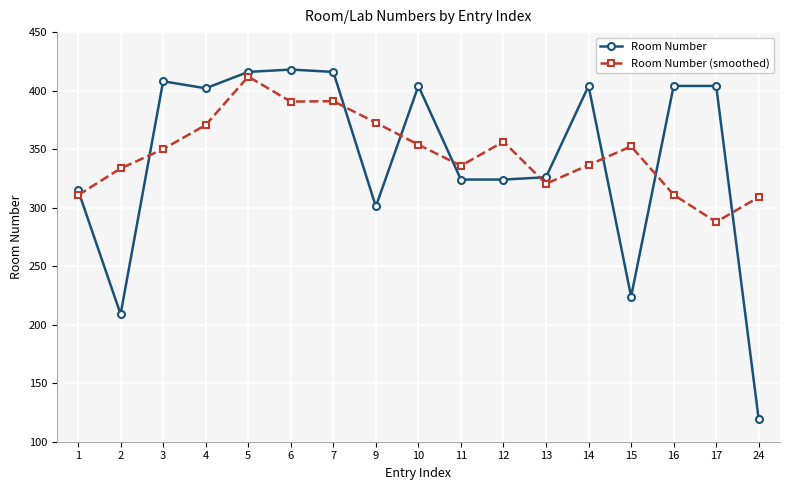

At which category is the sum across all series the highest?

5